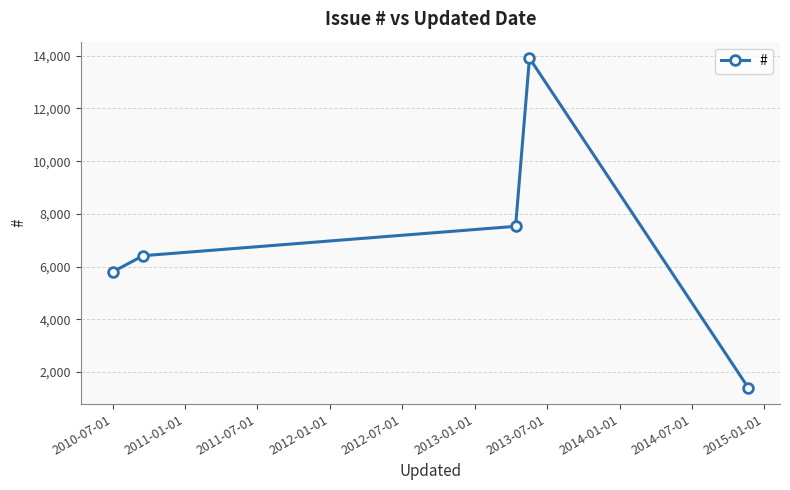

What is the value of the 4th point from the left?

13910